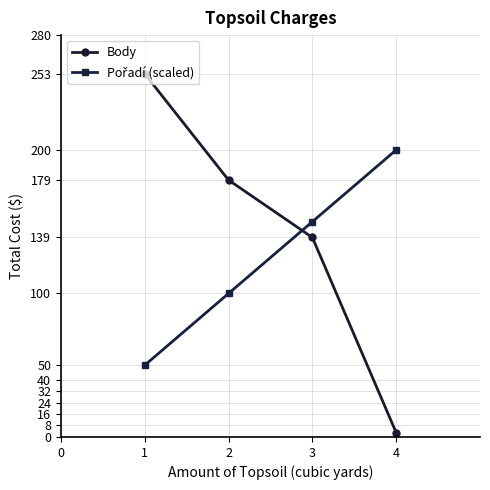

What is the maximum value shown in the chart?

253